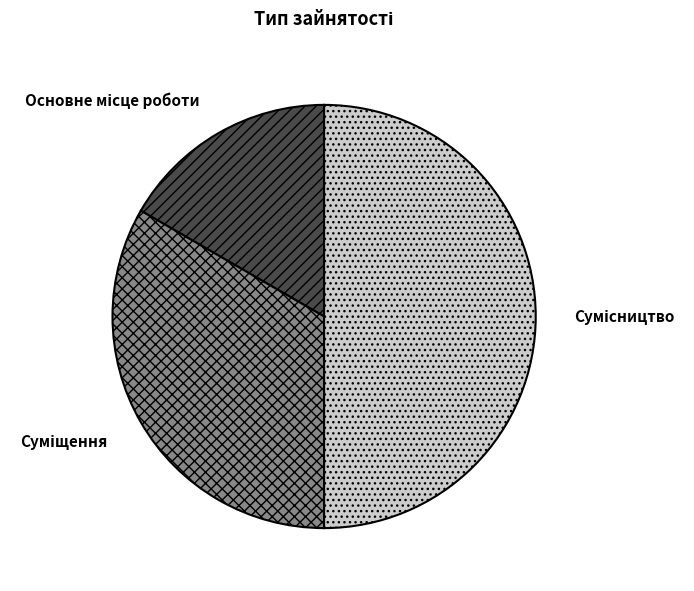

How many segments does this pie chart have?

3